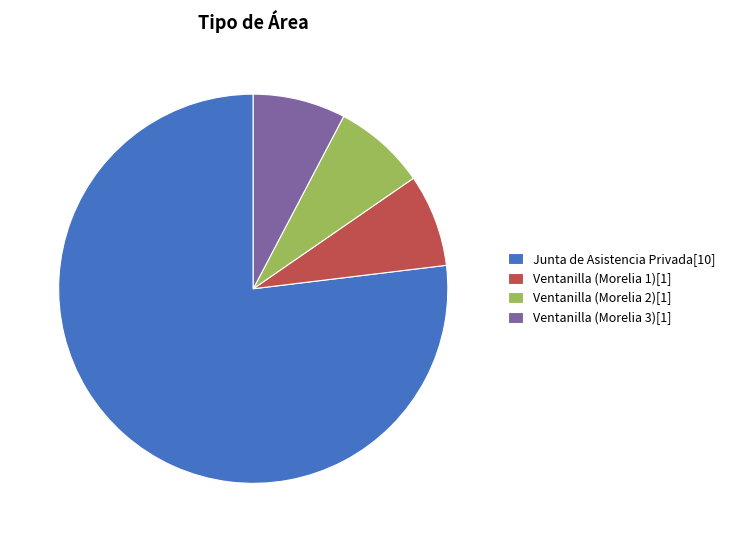

Which slice represents more than half of the pie?

Junta de Asistencia Privada[10]